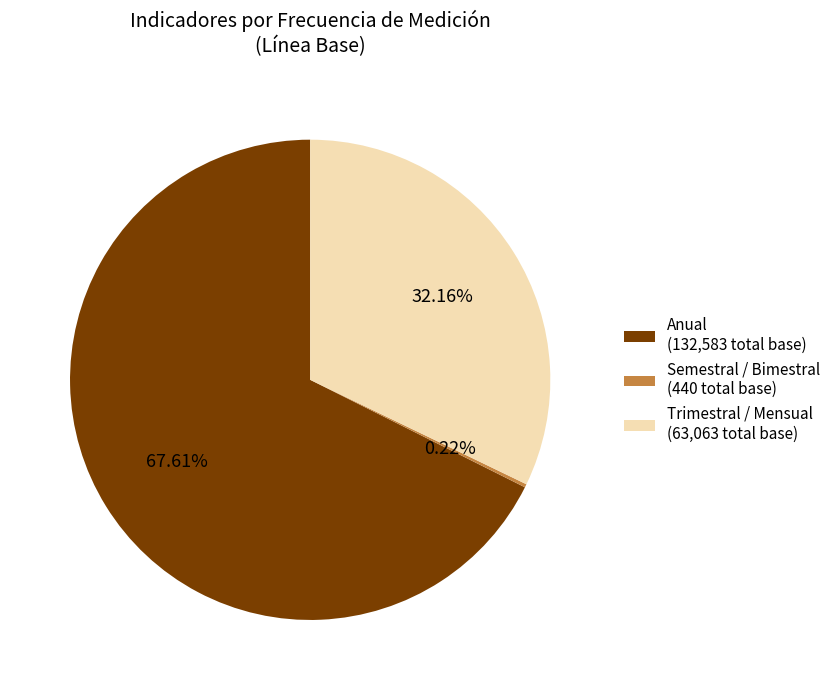

To the nearest percent, what is the difference between the largest and smallest slice percentages?

67%